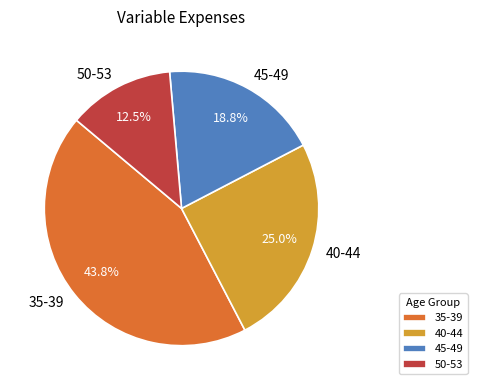

Approximately how many times larger is the value at 50-53 compared to 45-49?

0.7